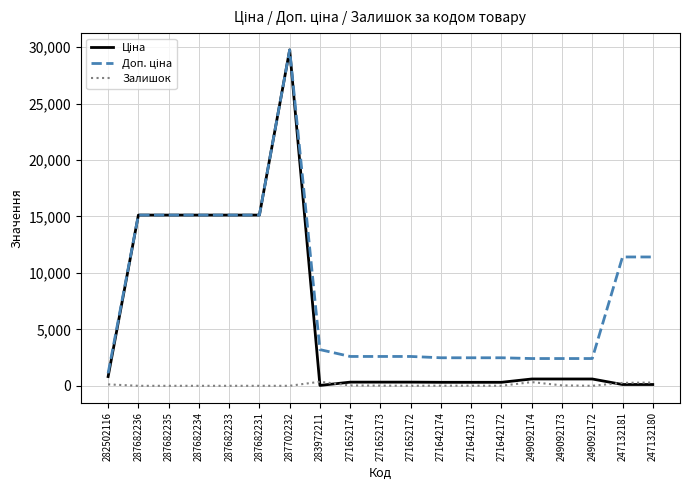

At which category is the sum across all series the highest?

287702232